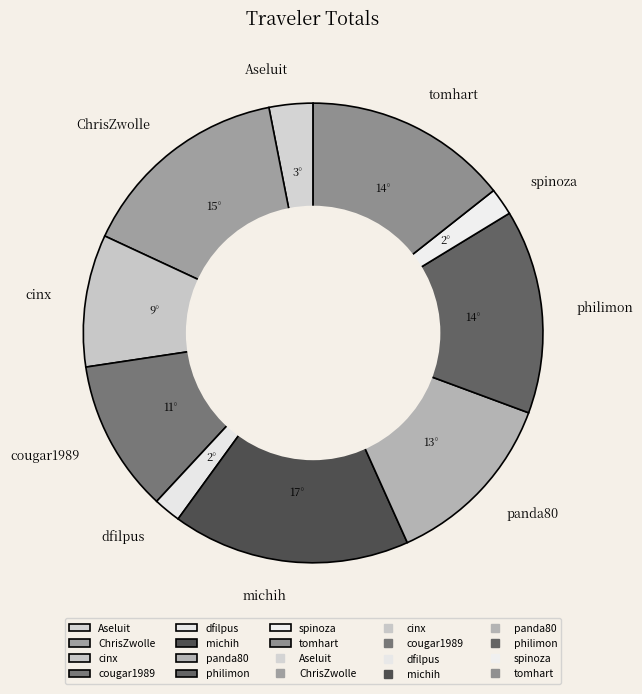

Combined, do spinoza and cougar1989 account for over 50%?

No